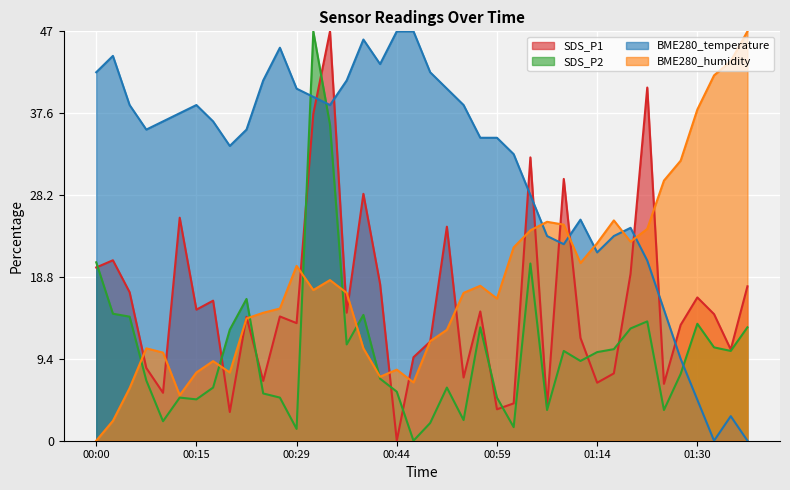

Between 00:05 and 00:10, which series saw the biggest shift?

SDS_P2